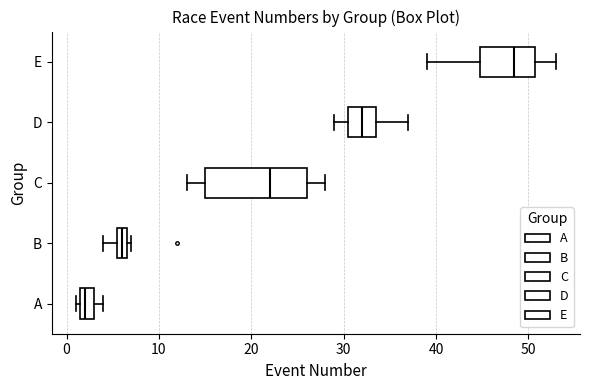

Comparing the boxes themselves (not the whiskers), which one is the widest?

C